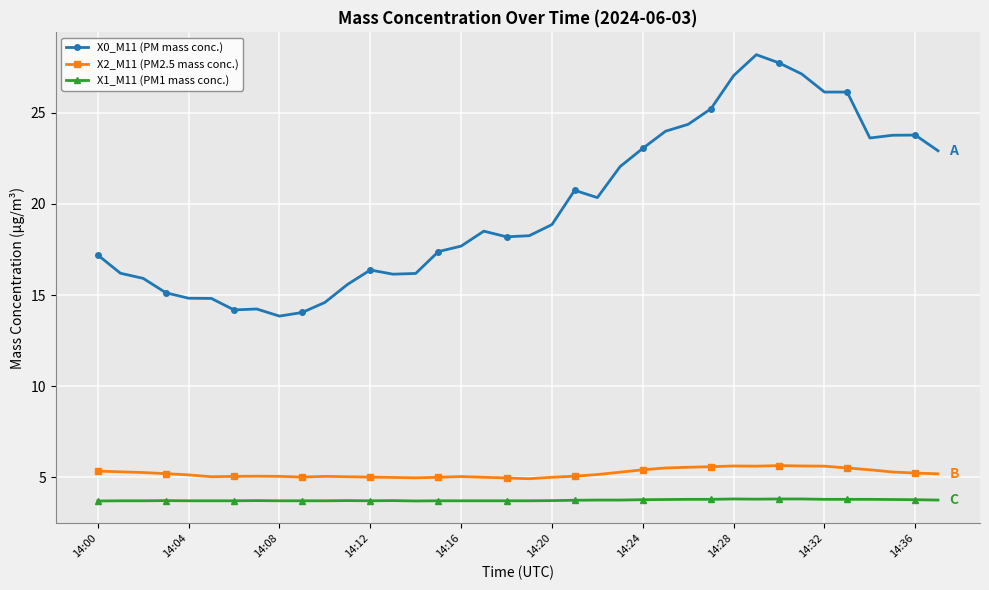

At how many categories does at least one series exceed 13?

38